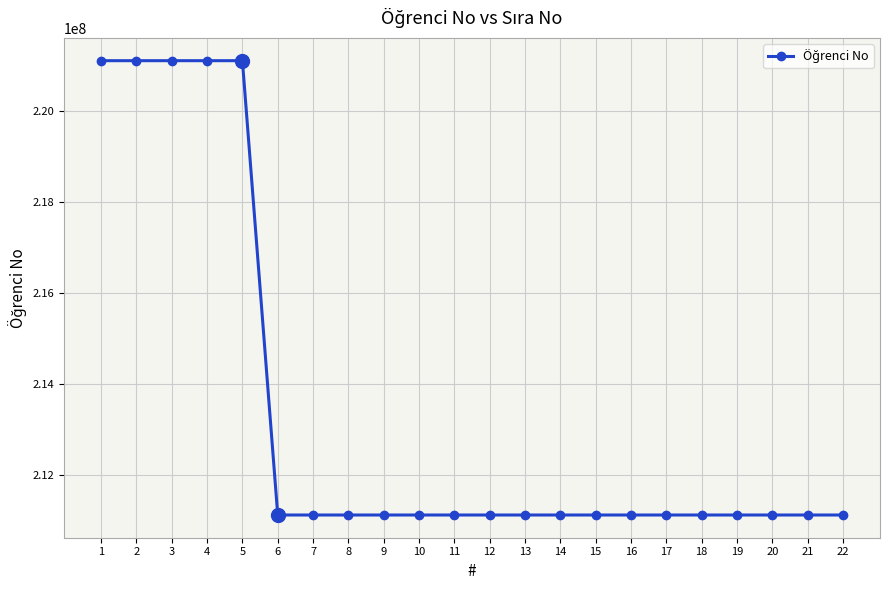

What is the ratio of the value at 7 to the value at 17?

1.0